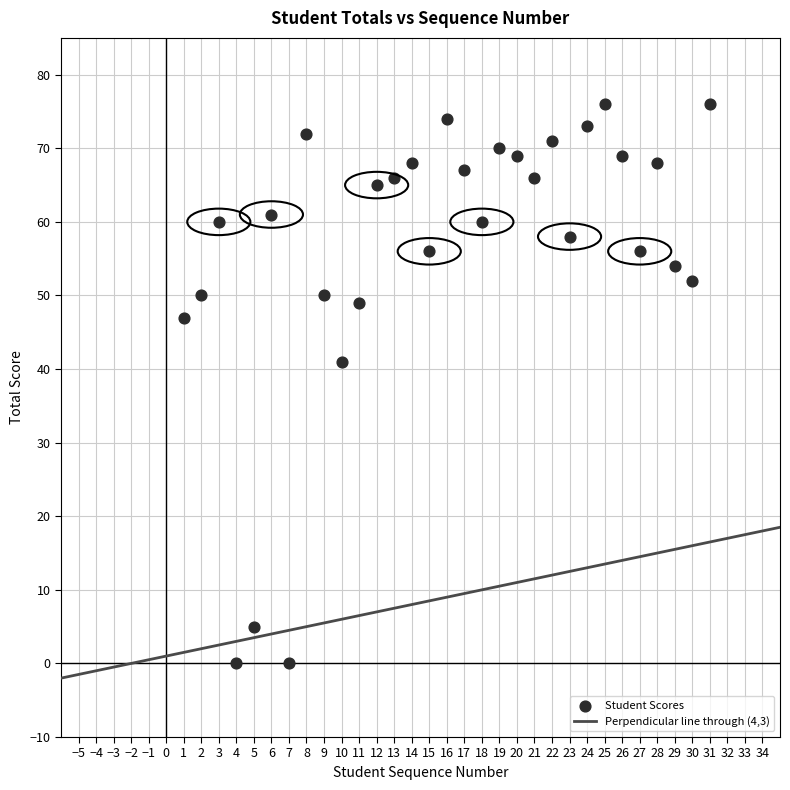

What is the range of X values (max minus min)?

30